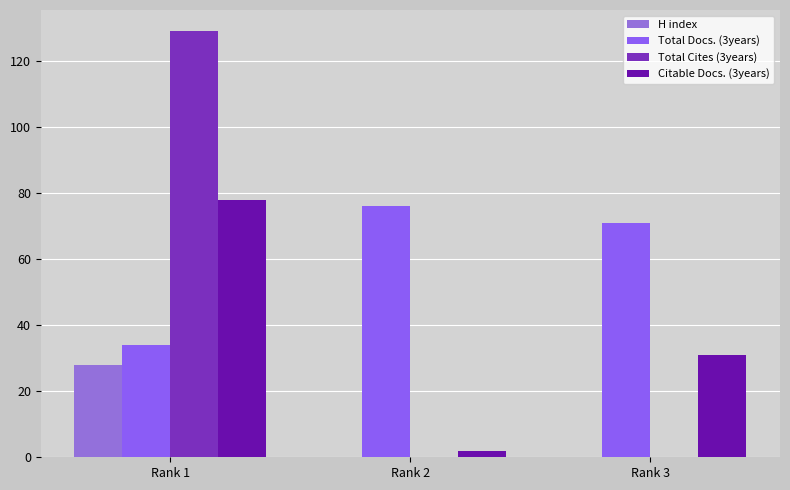

Read the H index value at Rank 1, to the nearest 5.

30